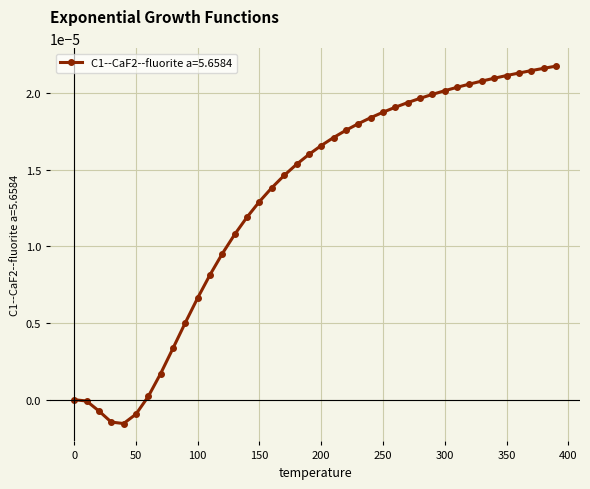

How many lines are shown in the chart?

1